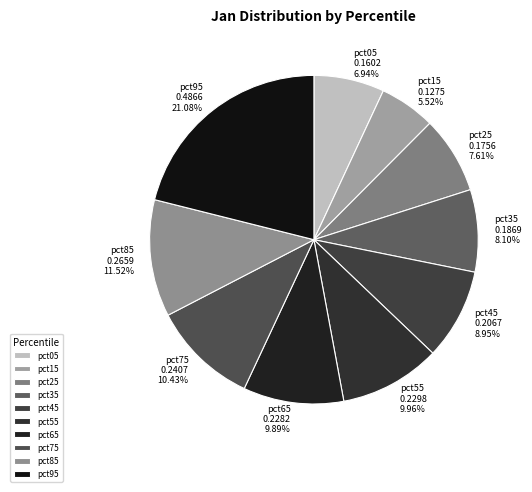

Which slice is the largest?

pct95